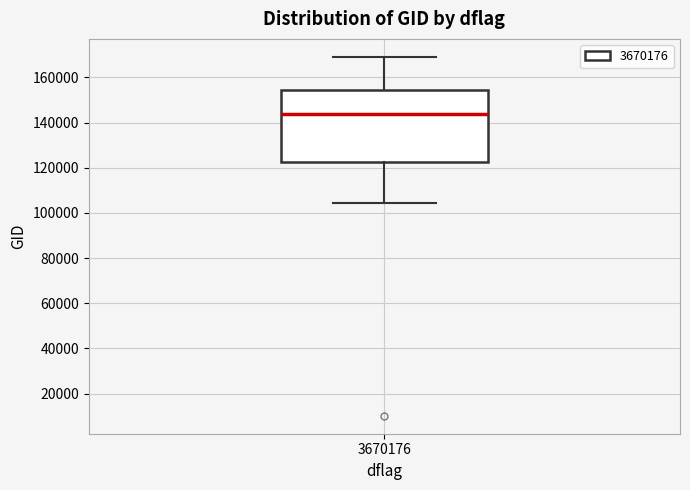

Transcribe this box plot: give where the median line is, the range the box spans, and where the two whiskers end, as read against the y-axis. The values are not printed on the chart, so give them approximately, as read against the axis.

median 144000, box 122000 to 154000, whiskers 104000 to 170000